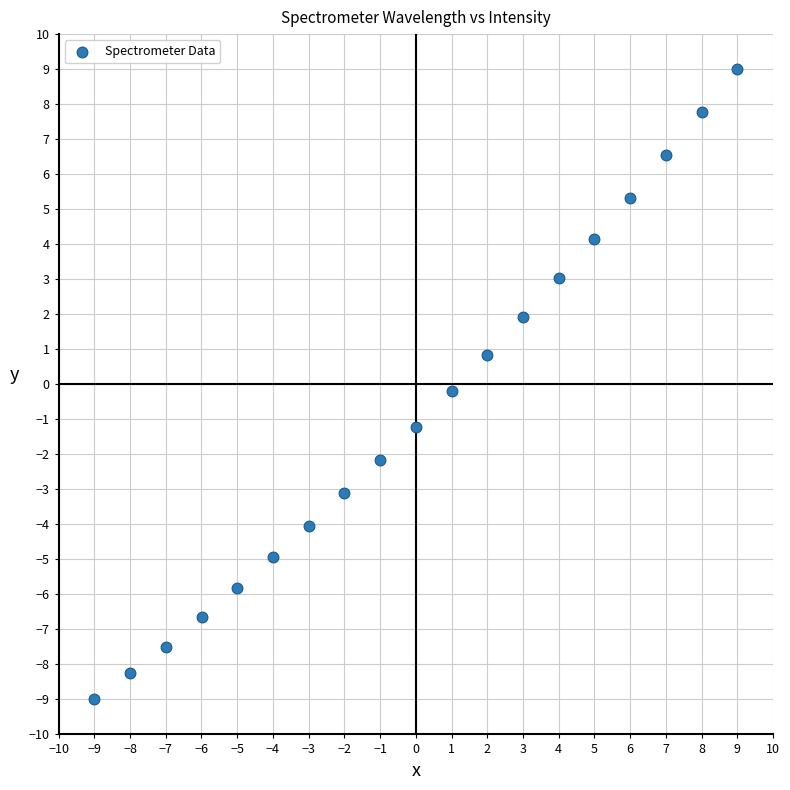

What is the range of Y values (max minus min)?

18.0